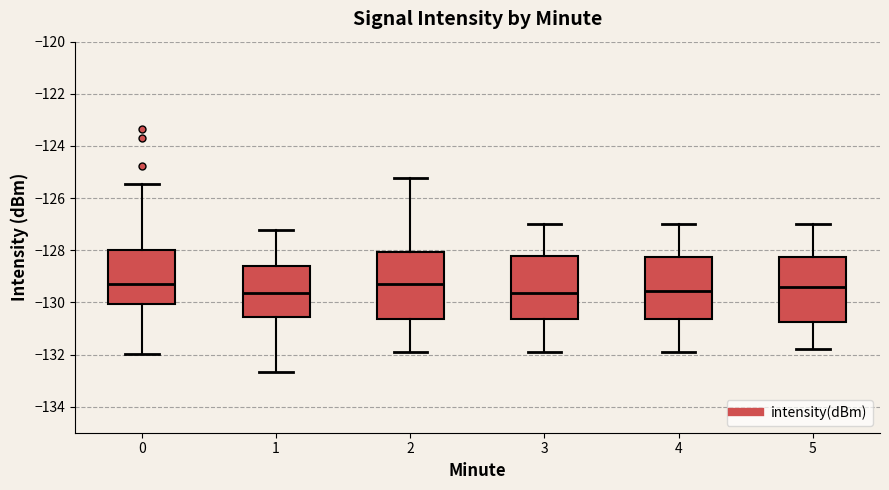

Where does the lower whisker of the box at x = 0 end on the y-axis? The values are not printed on the chart, so give them approximately, as read against the axis.

-132.0